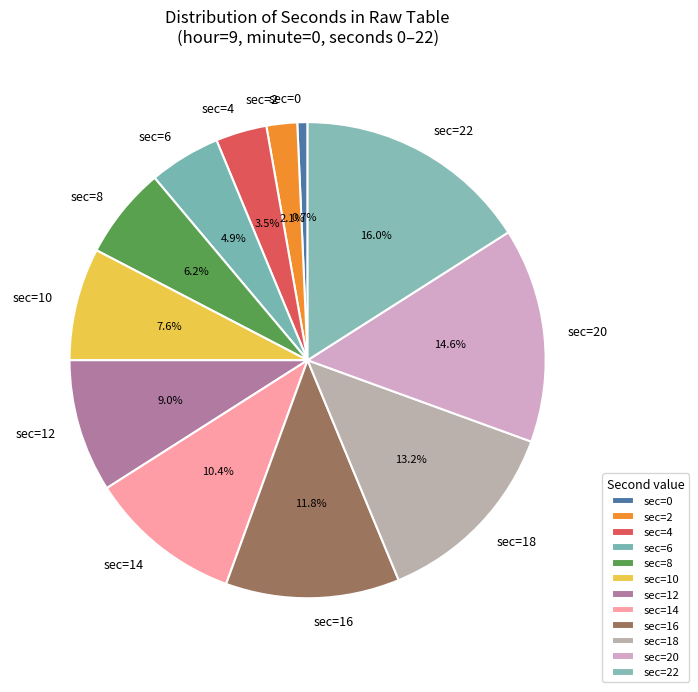

Is there any slice that represents more than half of the pie?

No